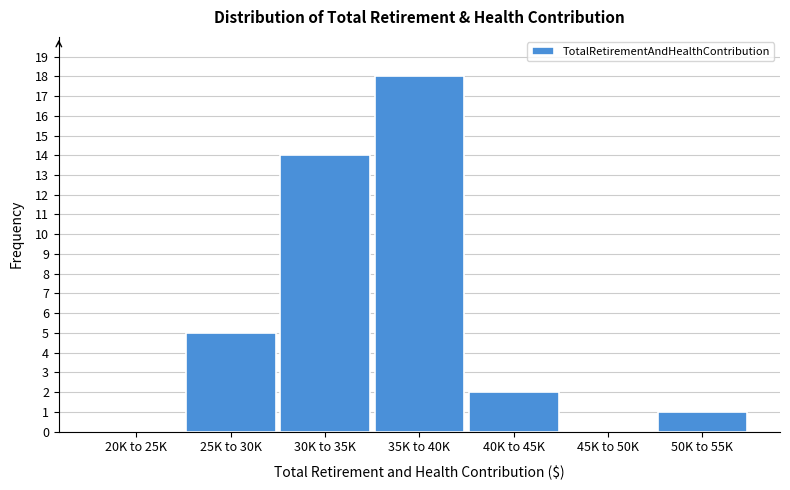

Reading left to right, extract all data points from this chart.

20K to 25K=0	25K to 30K=5	30K to 35K=14	35K to 40K=18	40K to 45K=2	45K to 50K=0	50K to 55K=1